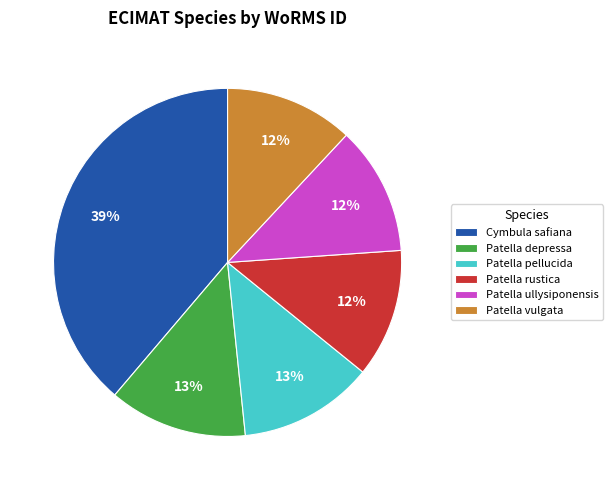

What is the largest slice in the pie chart?

Cymbula safiana